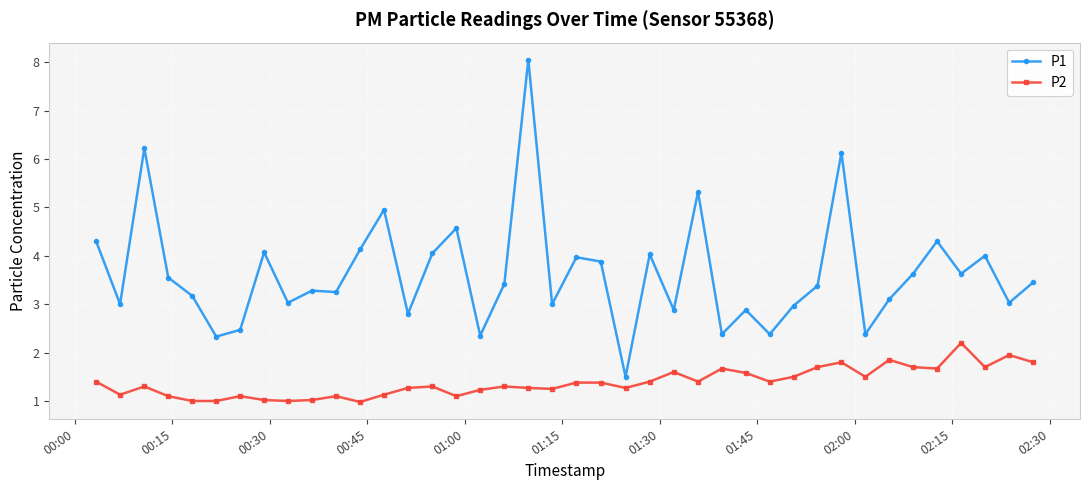

True or false: P2 has more than 1 points higher than both neighbors.

True